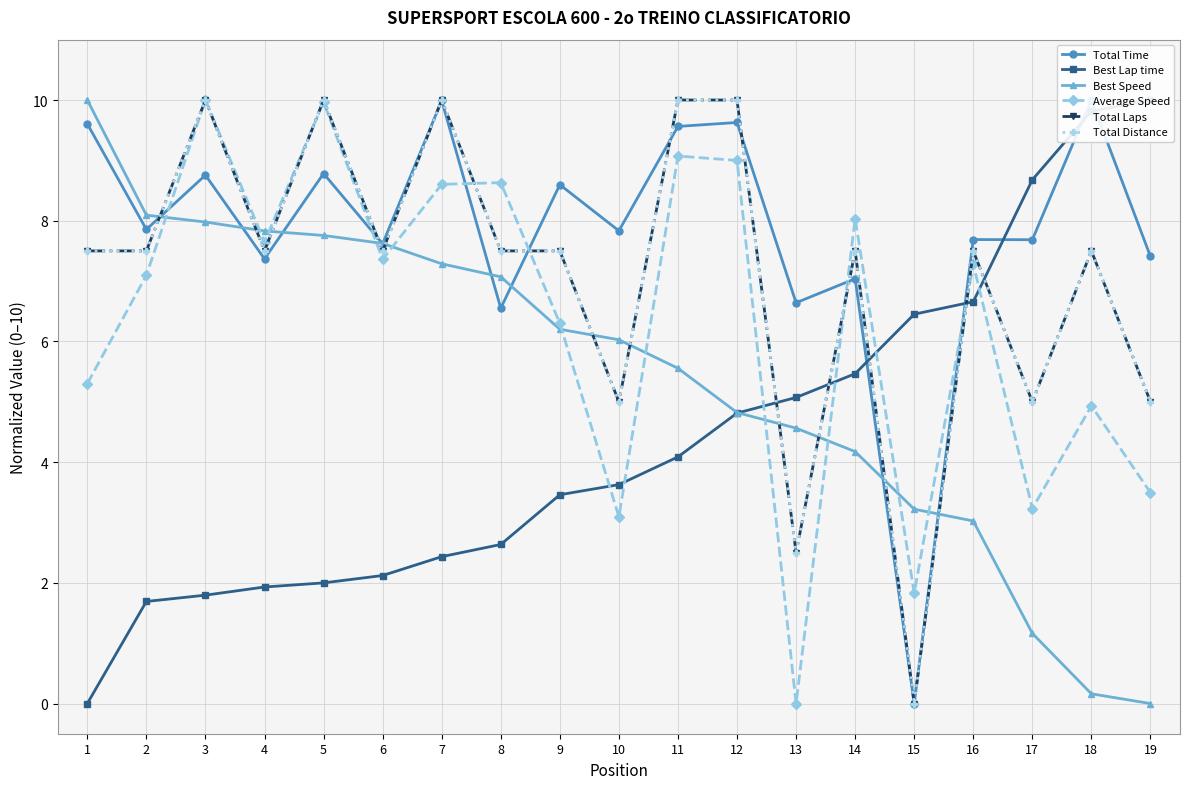

What are all the series names shown in the legend?

Total Time, Best Lap time, Best Speed, Average Speed, Total Laps, Total Distance